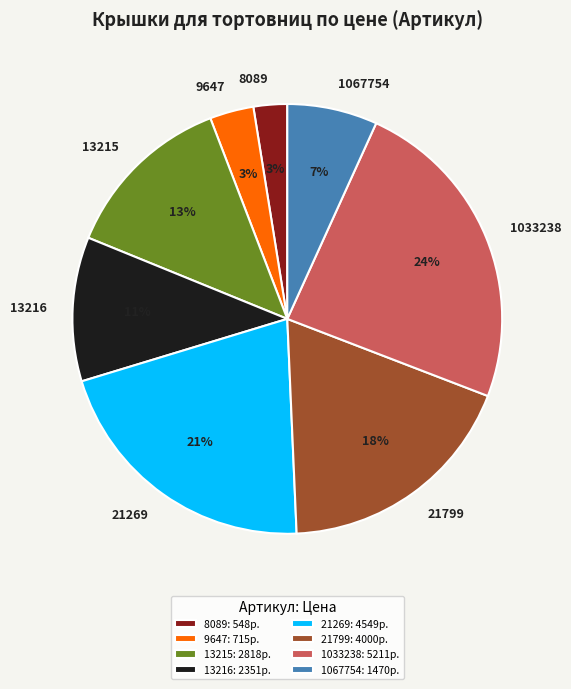

Is there any slice that represents more than half of the pie?

No